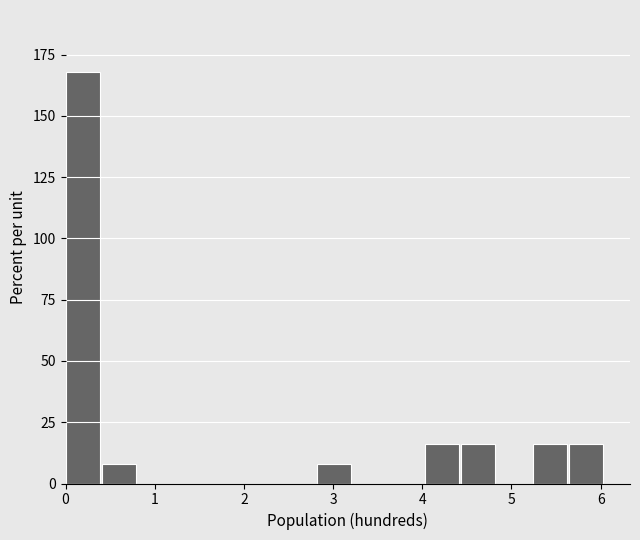

How tall is the bar that spans 0.4 to 0.8 on the x-axis? Neither the bar edges nor the heights are printed on the chart, so give them approximately, as read against the axes.

10